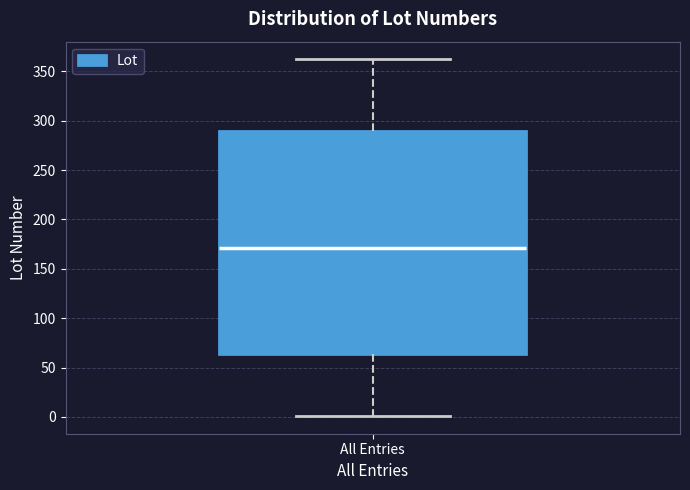

Read this box plot against the y-axis: the position of the median line, the range covered by the box, and the ends of both whiskers. The values are not printed on the chart, so give them approximately, as read against the axis.

median 170, box 65 to 290, whiskers 0 to 360